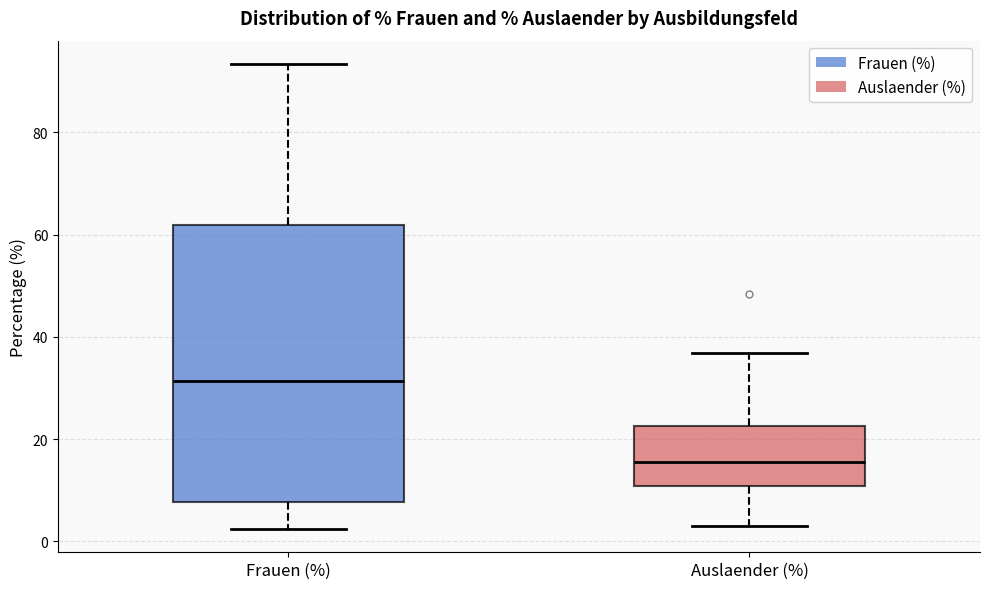

Reading left to right, transcribe this box plot: for each box, give where its median line is, the range the box spans, and where its two whiskers end, as read against the y-axis. The values are not printed on the chart, so give them approximately, as read against the axis.

Frauen (%): median 32, box 8 to 62, whiskers 2 to 94
Auslaender (%): median 16, box 10 to 22, whiskers 4 to 36